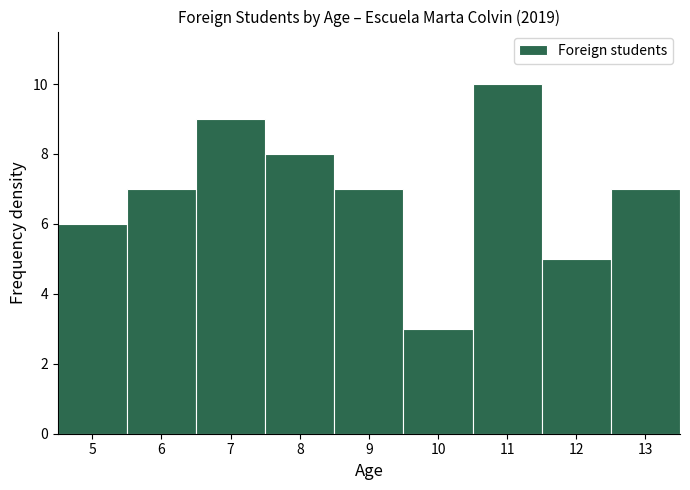

Reading left to right, transcribe this chart: for each bar, give the range it covers on the x-axis and its height. The values are not printed on the chart, so give them approximately, as read against the axis.

4.5 to 5.5: 6
5.5 to 6.5: 7
6.5 to 7.5: 9
7.5 to 8.5: 8
8.5 to 9.5: 7
9.5 to 10.5: 3
10.5 to 11.5: 10
11.5 to 12.5: 5
12.5 to 13.5: 7